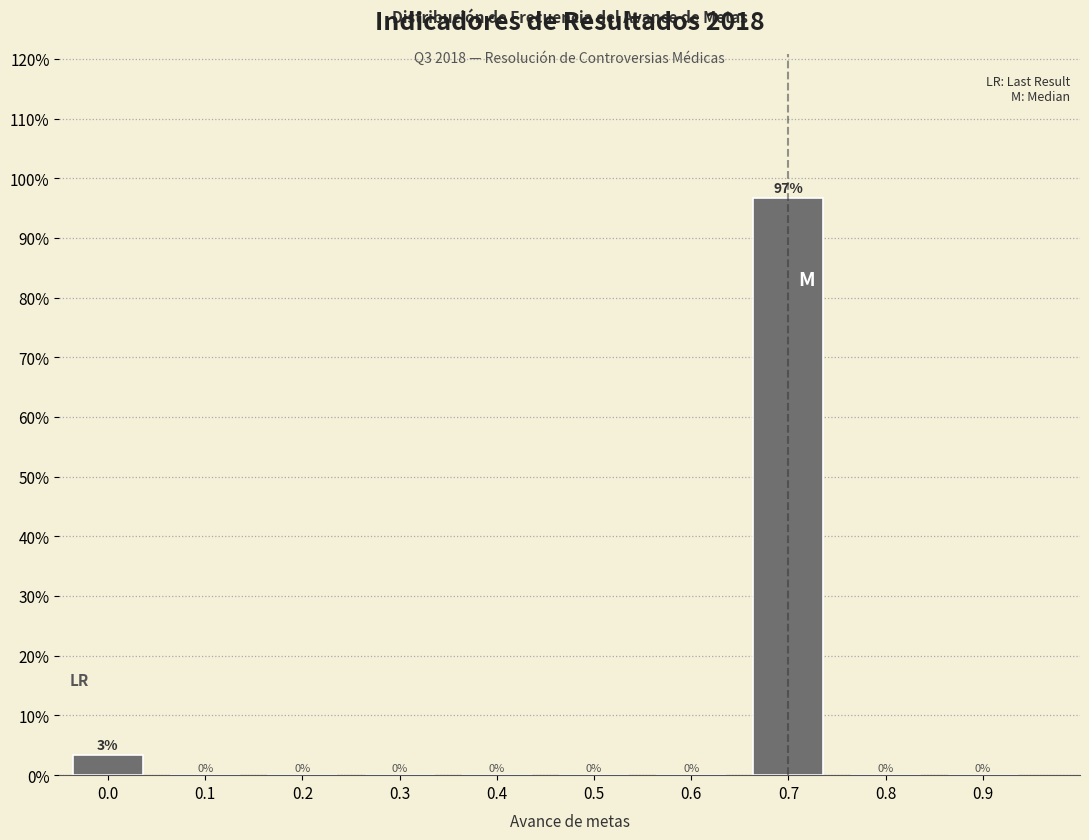

True or false: the data shows -29.8 at 0.9.

False